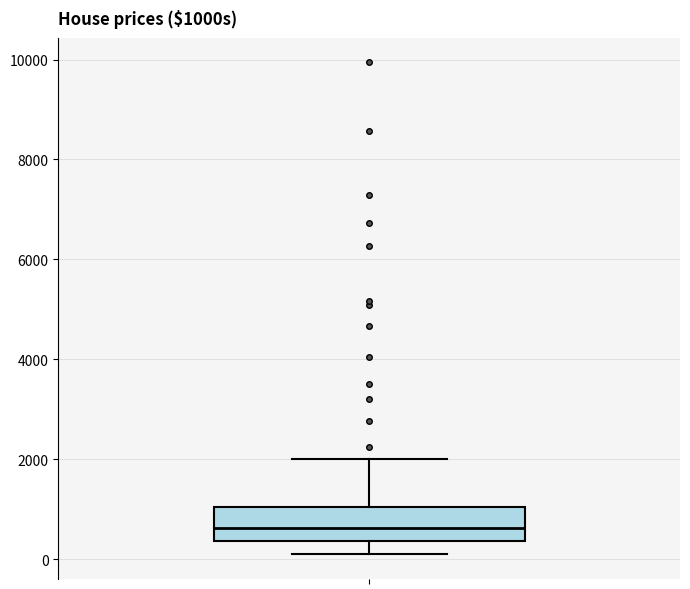

Where does the lower whisker of the box end on the y-axis? The values are not printed on the chart, so give them approximately, as read against the axis.

0